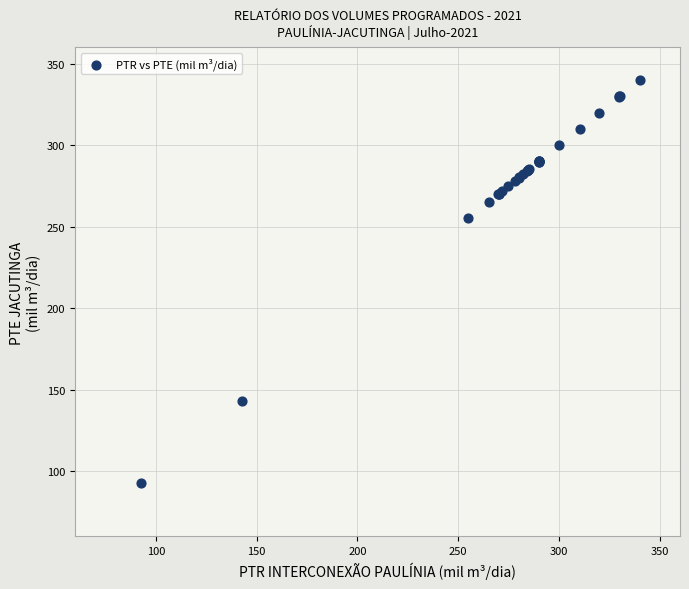

What Y value in the scatter plot is closest to 216?

255.1